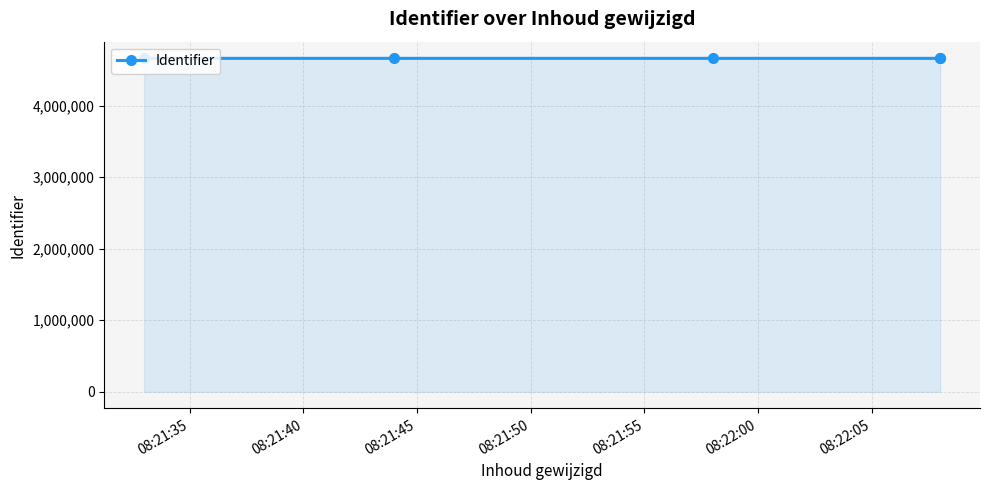

What is the ratio of the value at 08:21:50 to the value at 08:21:45?

1.0